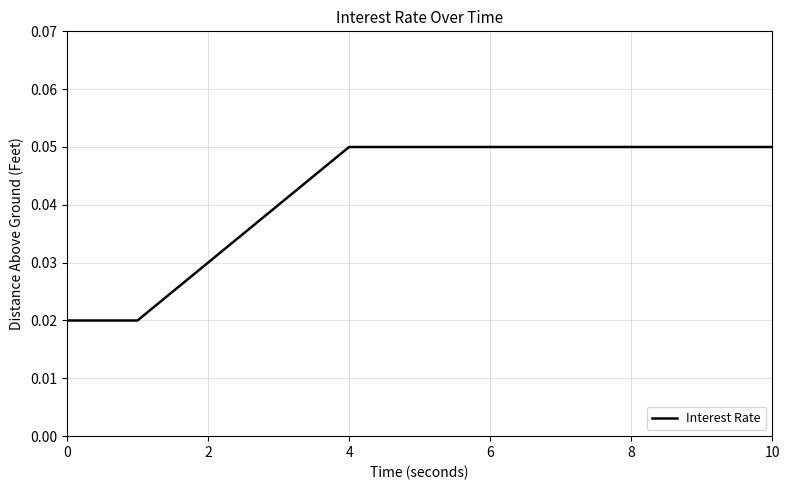

What is the label of the 8th point from the left?

7